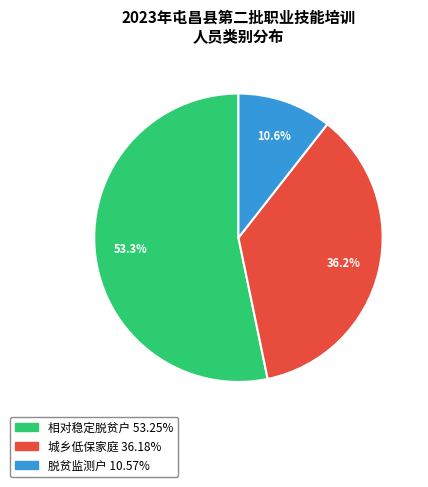

What is the total percentage of 相对稳定脱贫户 and 城乡低保家庭?

89.4%